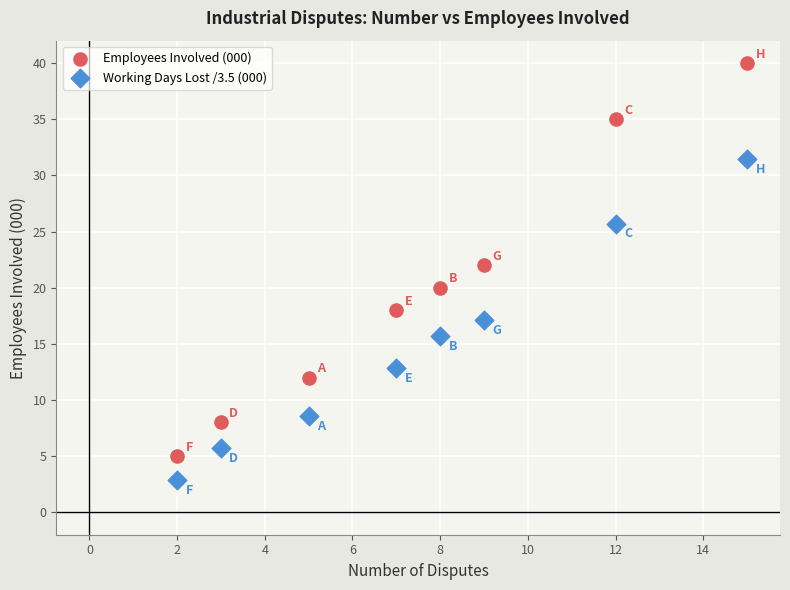

Across all data points, what is the range of X values (max minus min)?

13.0